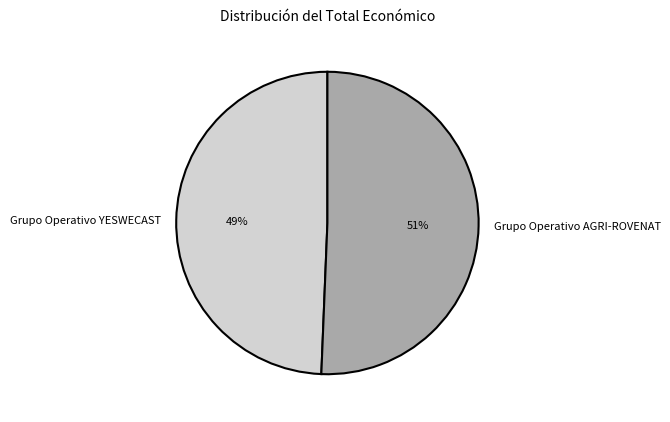

What is the largest slice in the pie chart?

Grupo Operativo AGRI-ROVENAT